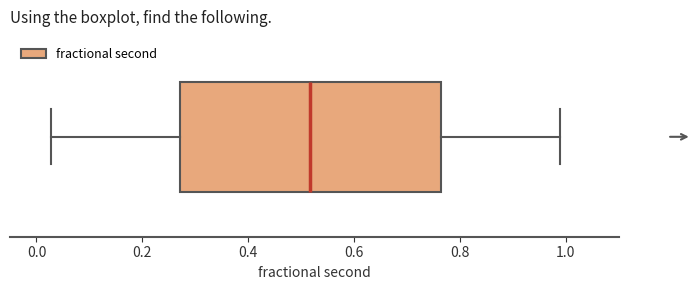

Transcribe this box plot: give where the median line is, the range the box spans, and where the two whiskers end, as read against the x-axis. The values are not printed on the chart, so give them approximately, as read against the axis.

median 0.52, box 0.28 to 0.76, whiskers 0.02 to 0.98